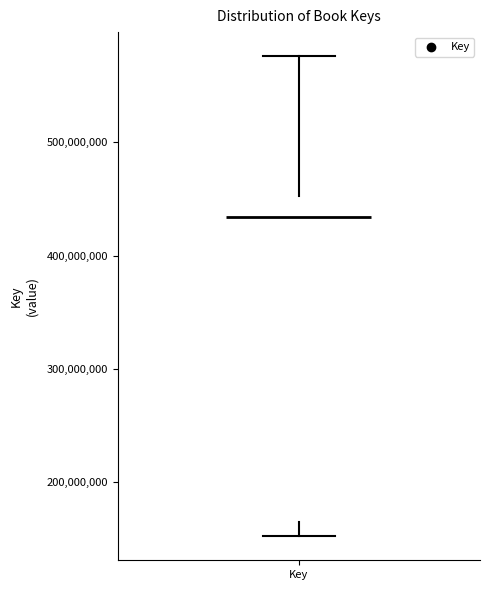

Read this box plot against the y-axis: the position of the median line, the range covered by the box, and the ends of both whiskers. The values are not printed on the chart, so give them approximately, as read against the axis.

median 430000000, box 170000000 to 450000000, whiskers 150000000 to 580000000